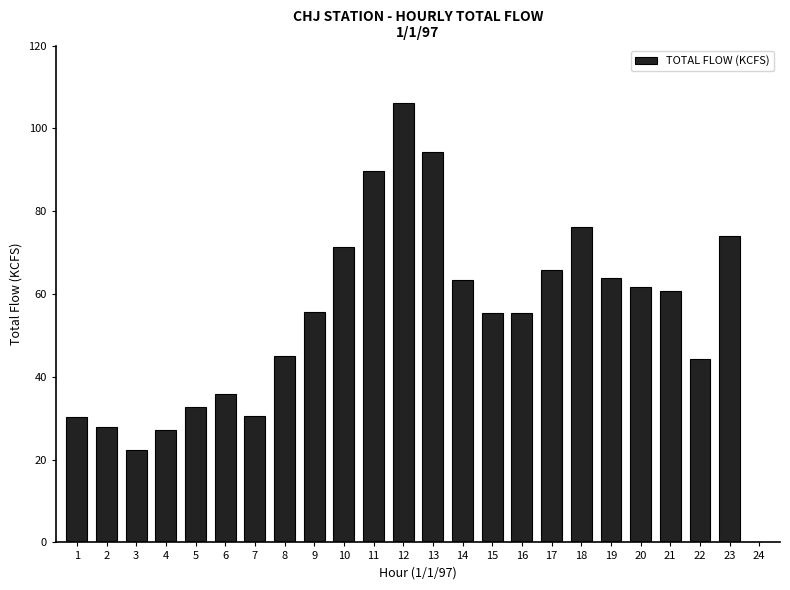

What is the maximum value shown in the chart?

106.2